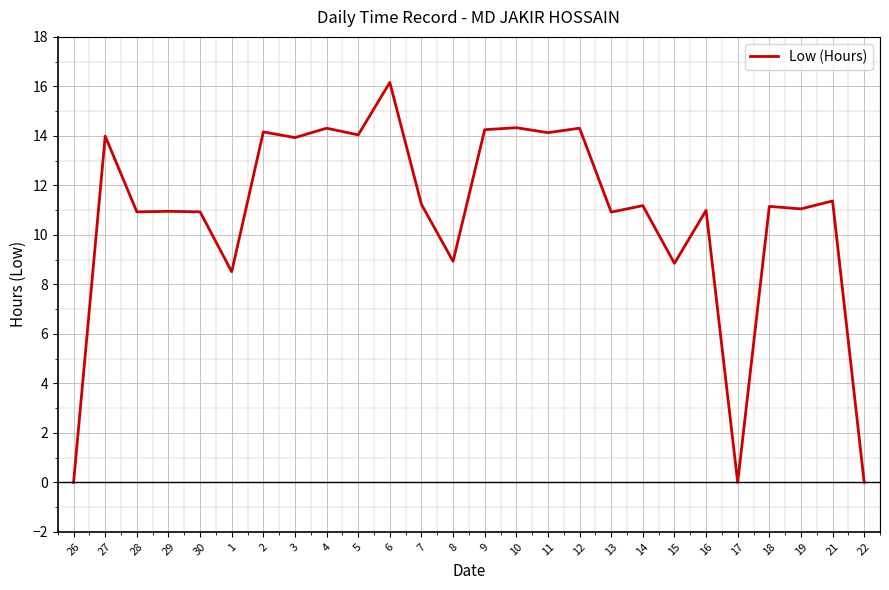

True or false: the data has more than 1 interior local peaks.

True